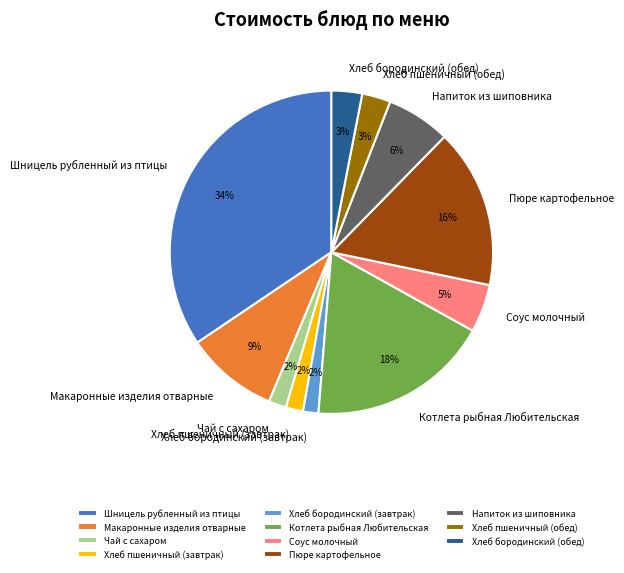

Which slice is the largest?

Шницель рубленный из птицы